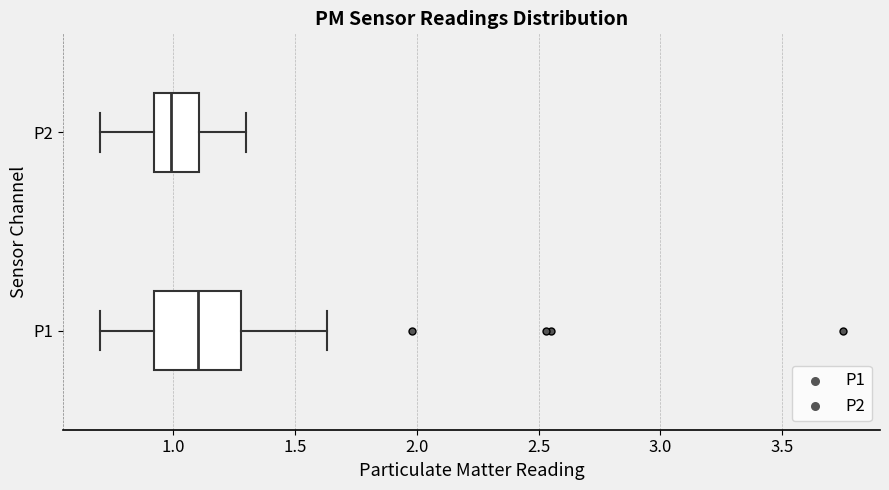

Reading bottom to top, read every box against the x-axis: the position of its median line, the range the box covers, and the ends of its whiskers. The values are not printed on the chart, so give them approximately, as read against the axis.

P1: median 1.10, box 0.90 to 1.30, whiskers 0.70 to 1.65
P2: median 1.00, box 0.90 to 1.10, whiskers 0.70 to 1.30